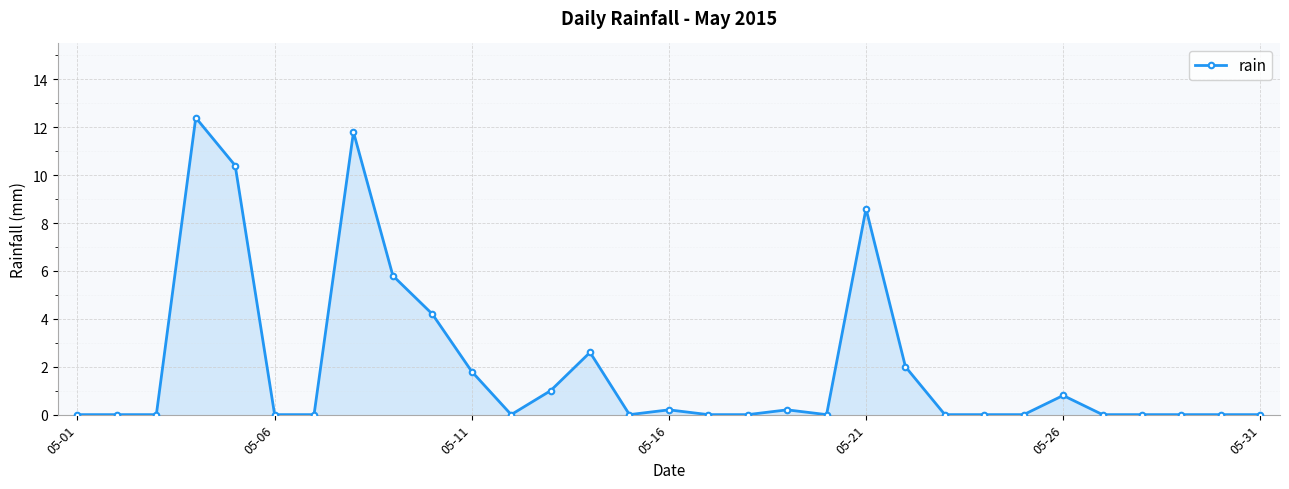

True or false: the data has more than 1 interior local peaks.

True